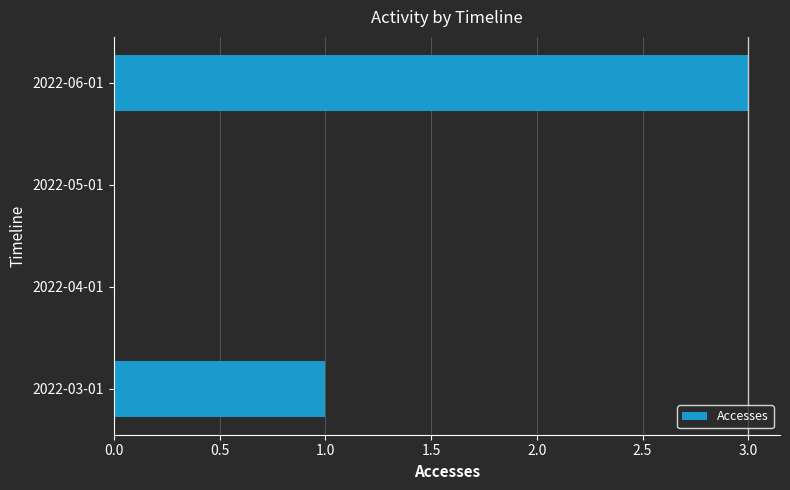

How many data points does each series have?

4